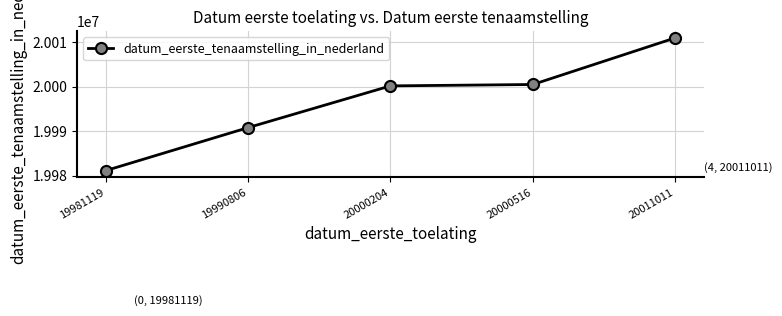

At which category does the chart reach its peak across all series?

20011011